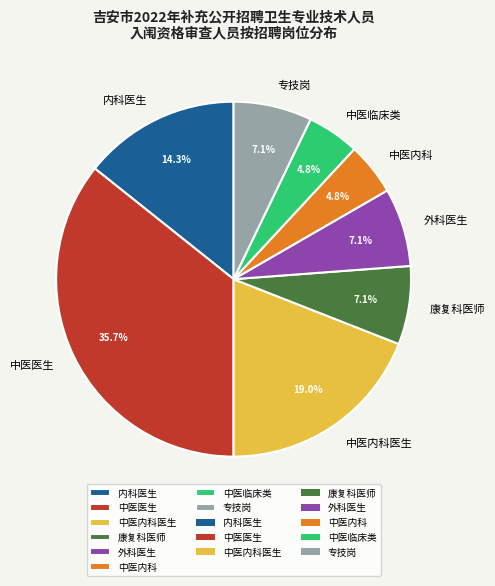

The 中医医生 slice represents 24% of the pie. True or false?

False